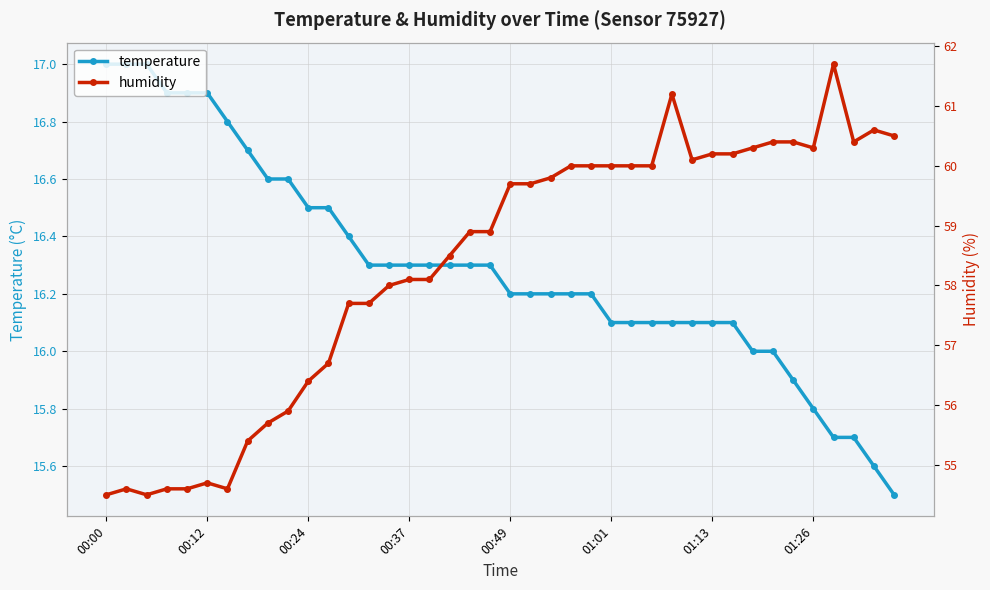

Which category has the lowest value in the humidity series?

00:00